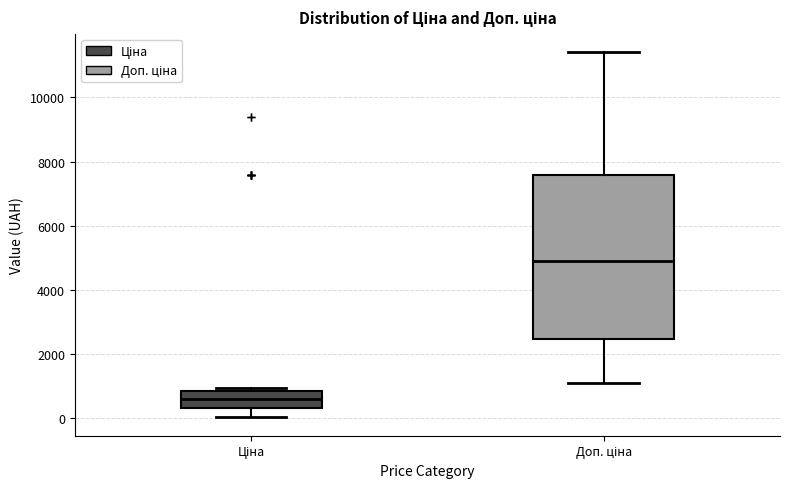

Reading left to right, read every box against the y-axis: the position of its median line, the range the box covers, and the ends of its whiskers. The values are not printed on the chart, so give them approximately, as read against the axis.

Ціна: median 600, box 400 to 800, whiskers 0 to 1000
Доп. ціна: median 5000, box 2400 to 7600, whiskers 1200 to 11400